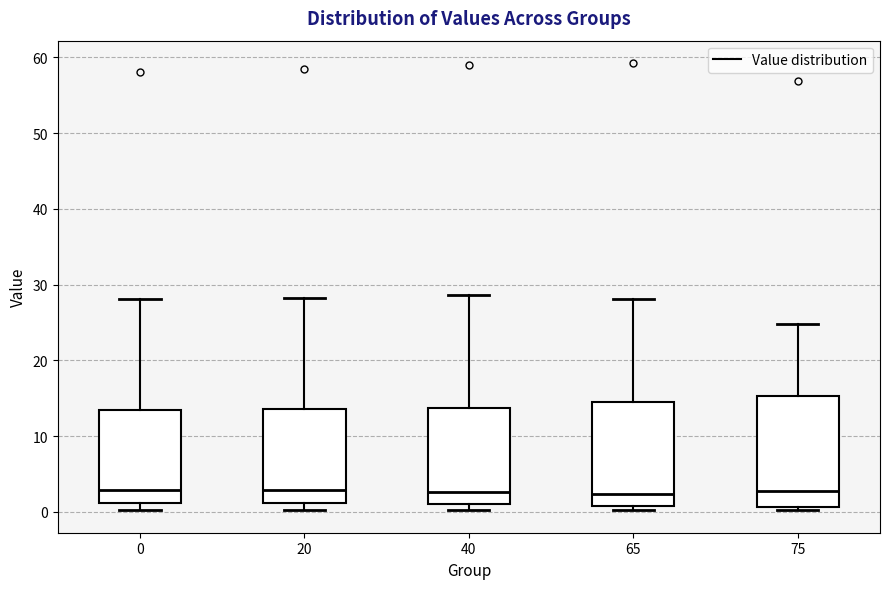

Where is the upper edge of the box at x = 65 on the y-axis? The values are not printed on the chart, so give them approximately, as read against the axis.

14